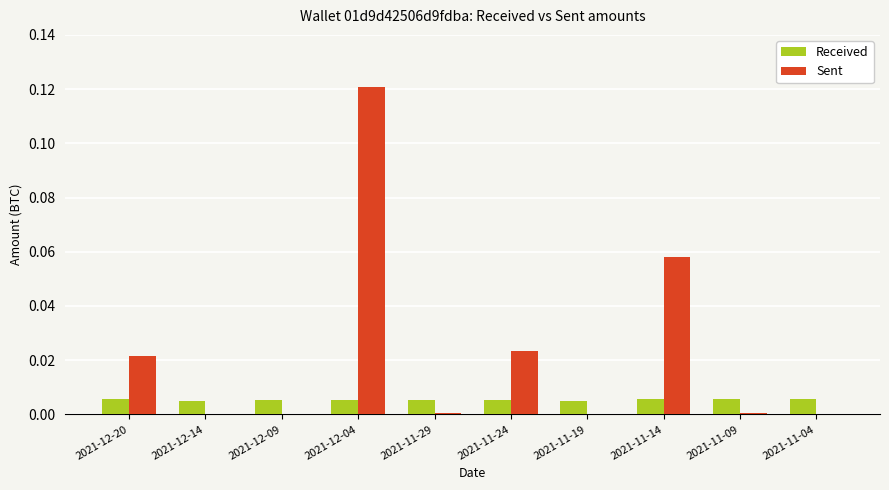

How many groups of bars are there?

10